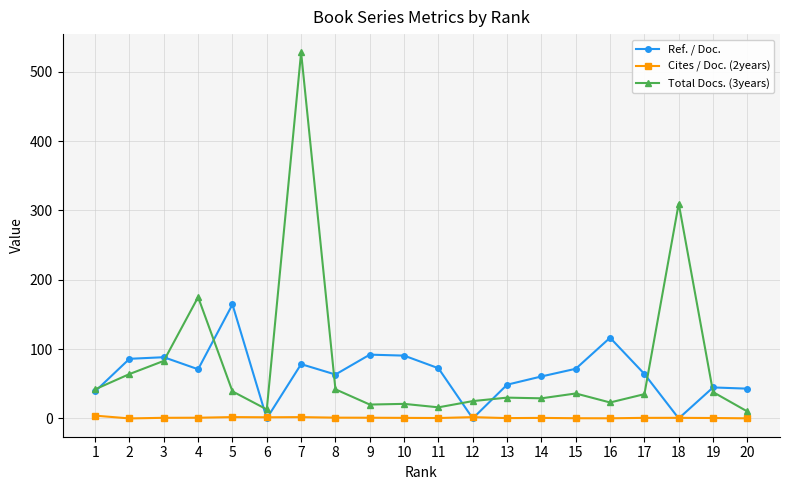

What is the difference between the maximum and minimum values in the Cites / Doc. (2years) series?

4.0